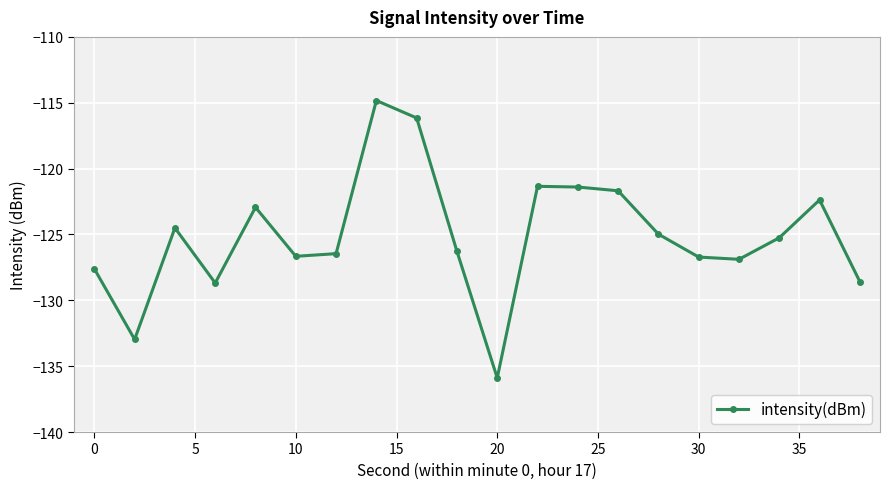

How many interior local valleys (lower than both neighbors) does the data have?

5